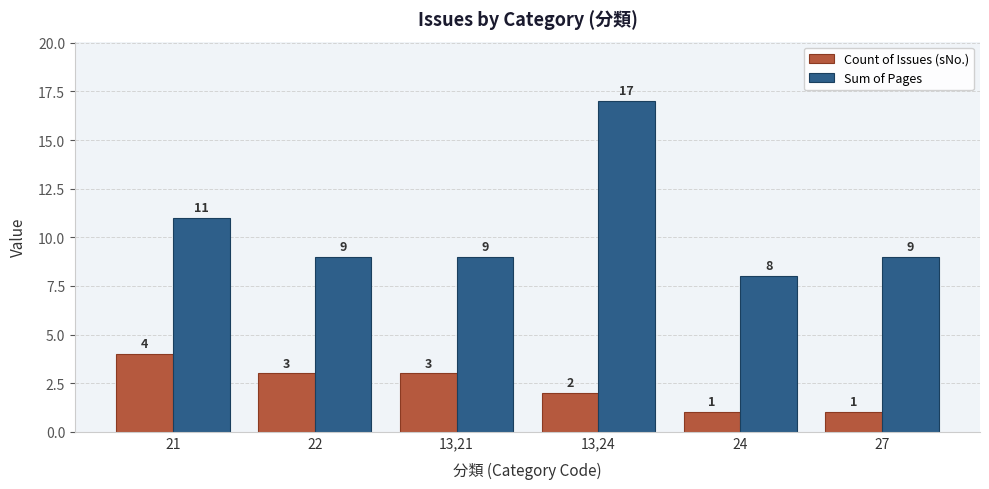

What is the difference between the Count of Issues (sNo.) values at 21 and 27?

3